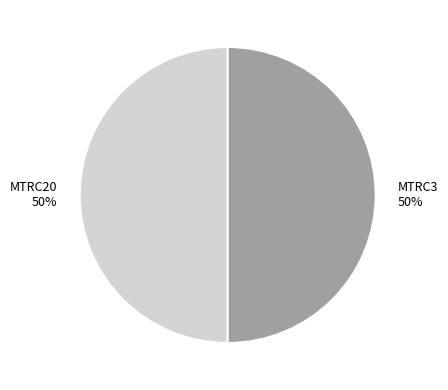

To the nearest percent, what is the average slice percentage?

50%